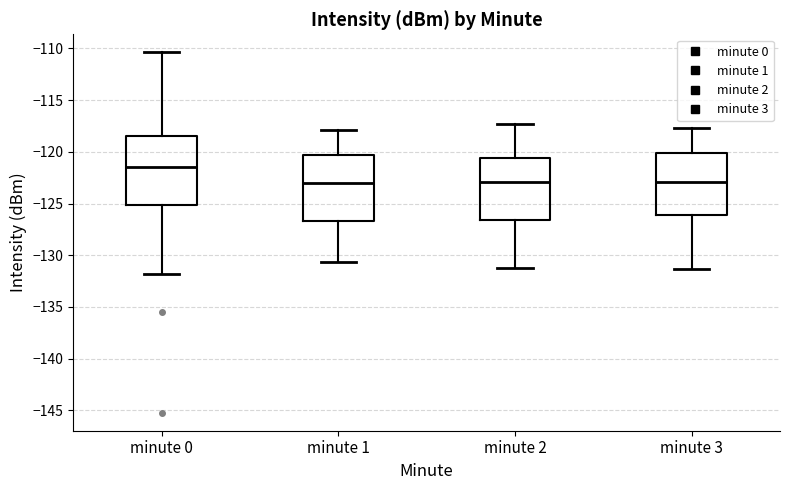

Reading left to right, transcribe this box plot: for each box, give where its median line is, the range the box spans, and where its two whiskers end, as read against the y-axis. The values are not printed on the chart, so give them approximately, as read against the axis.

minute 0: median -121.5, box -125.0 to -118.5, whiskers -132.0 to -110.5
minute 1: median -123.0, box -126.5 to -120.5, whiskers -130.5 to -118.0
minute 2: median -123.0, box -126.5 to -120.5, whiskers -131.0 to -117.5
minute 3: median -123.0, box -126.0 to -120.0, whiskers -131.5 to -117.5